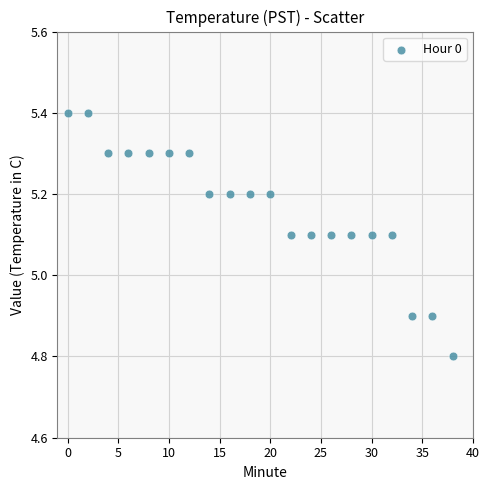

What is the range of X values (max minus min)?

38.0